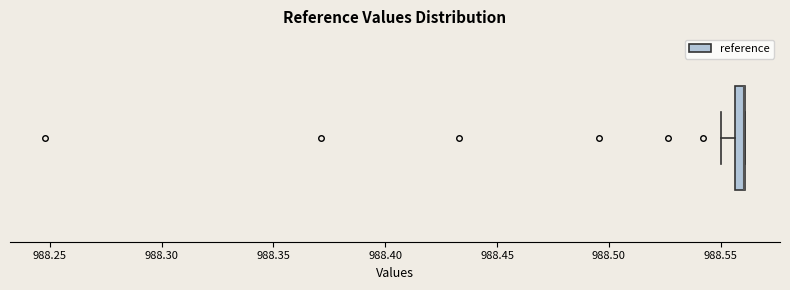

Where does the left whisker of the box end on the x-axis? The values are not printed on the chart, so give them approximately, as read against the axis.

988.550